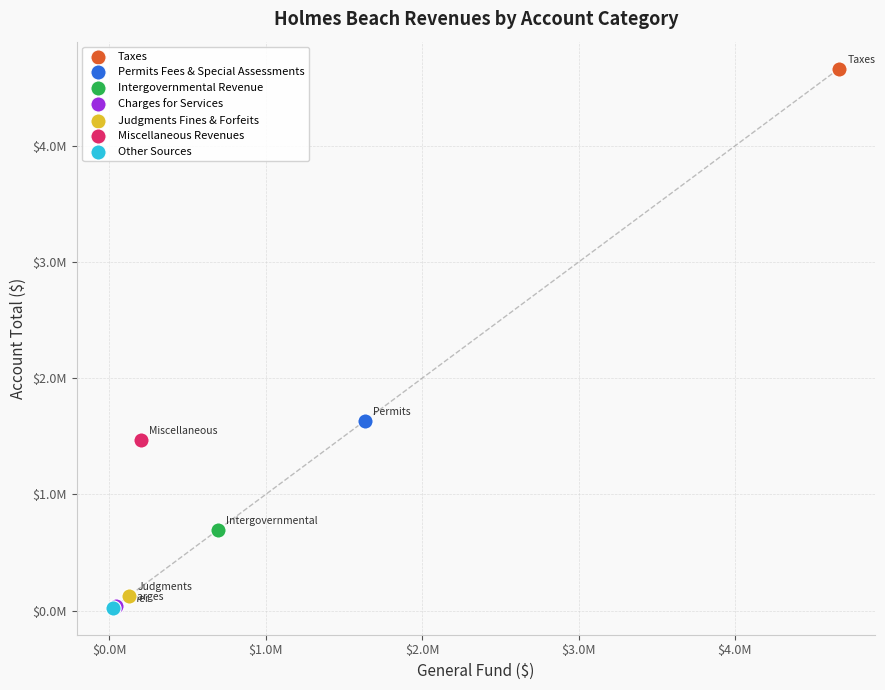

What are all the series names shown in the legend?

Taxes, Permits Fees & Special Assessments, Intergovernmental Revenue, Charges for Services, Judgments Fines & Forfeits, Miscellaneous Revenues, Other Sources